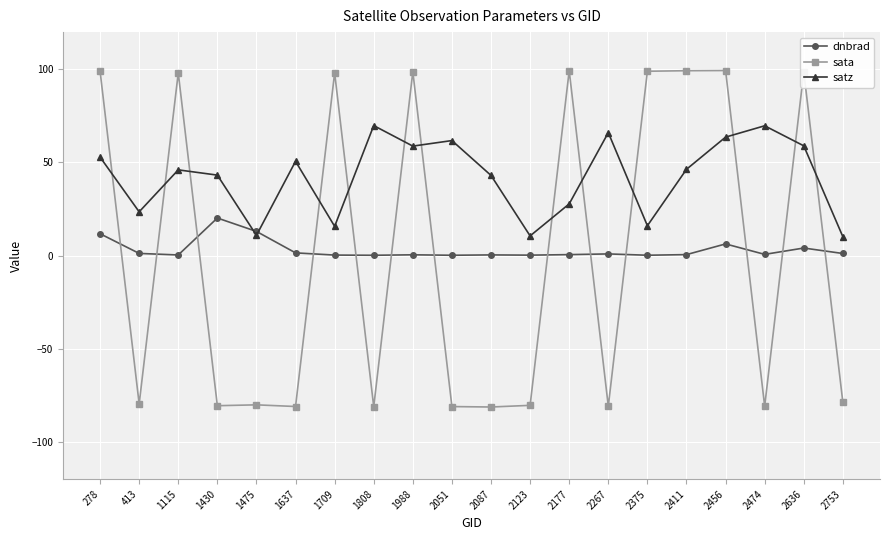

True or false: dnbrad has more than 1 interior local peaks.

True